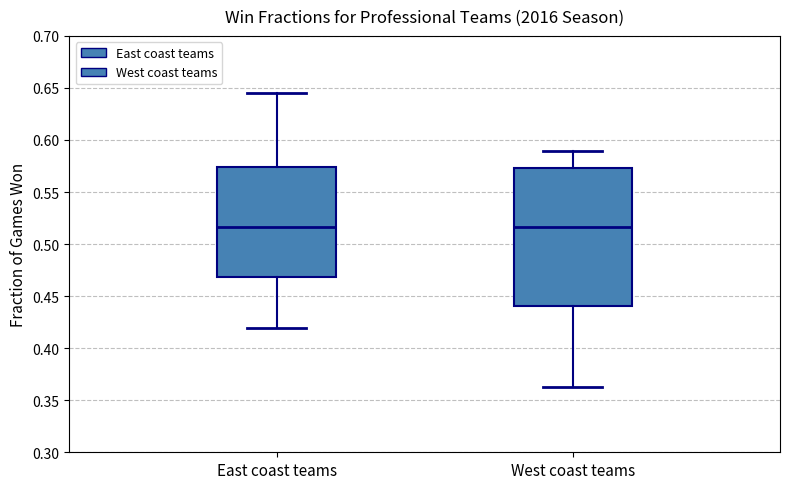

Where is the lower edge of the box for West coast teams on the y-axis? The values are not printed on the chart, so give them approximately, as read against the axis.

0.440